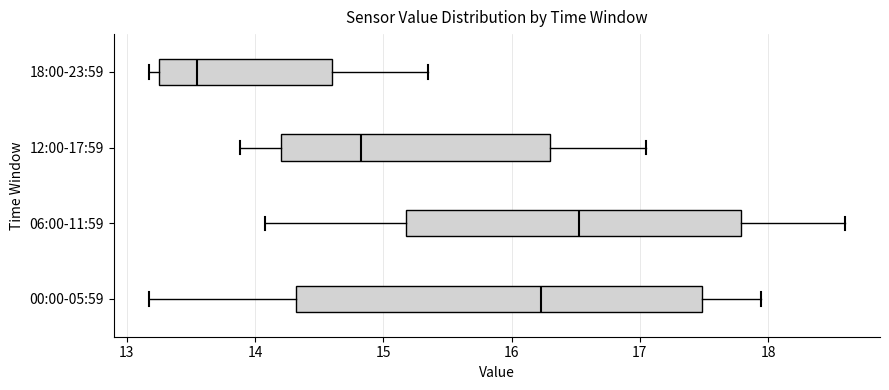

Reading bottom to top, read every box against the x-axis: the position of its median line, the range the box covers, and the ends of its whiskers. The values are not printed on the chart, so give them approximately, as read against the axis.

00:00-05:59: median 16.2, box 14.3 to 17.5, whiskers 13.2 to 17.9
06:00-11:59: median 16.5, box 15.2 to 17.8, whiskers 14.1 to 18.6
12:00-17:59: median 14.8, box 14.2 to 16.3, whiskers 13.9 to 17.1
18:00-23:59: median 13.6, box 13.3 to 14.6, whiskers 13.2 to 15.4